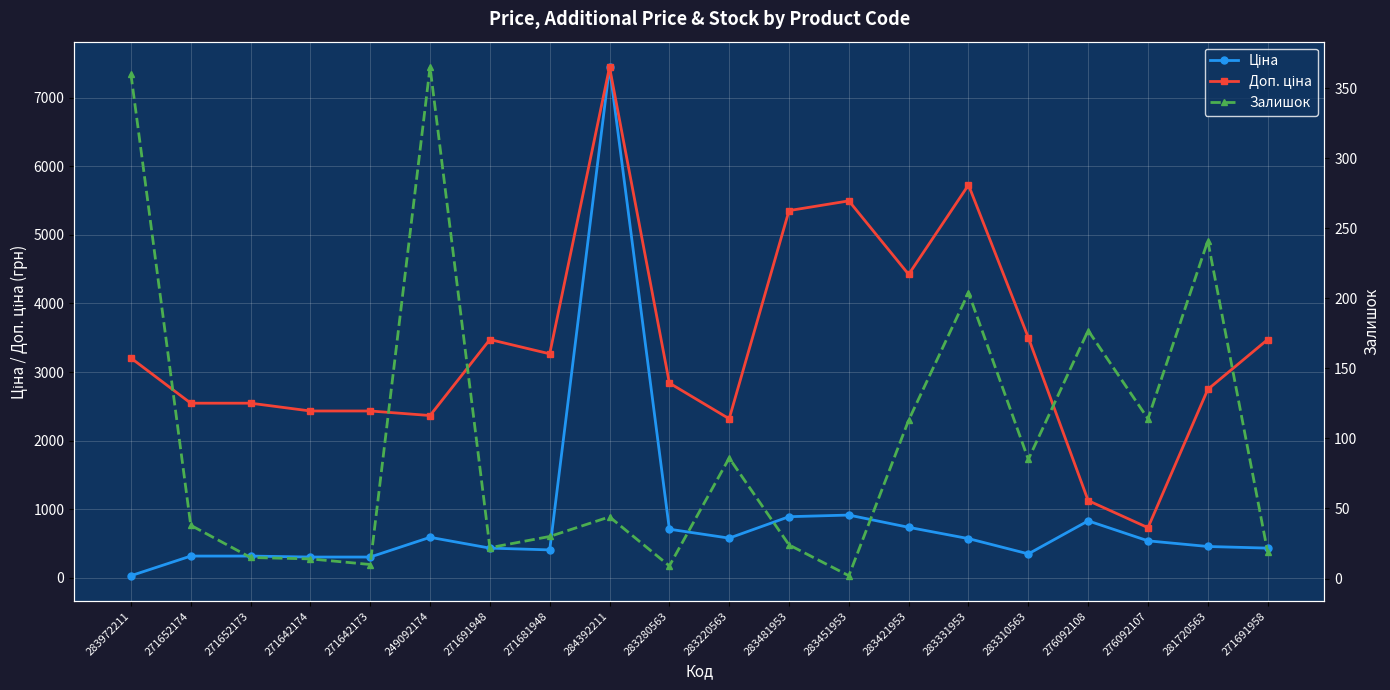

How many lines are shown in the chart?

3